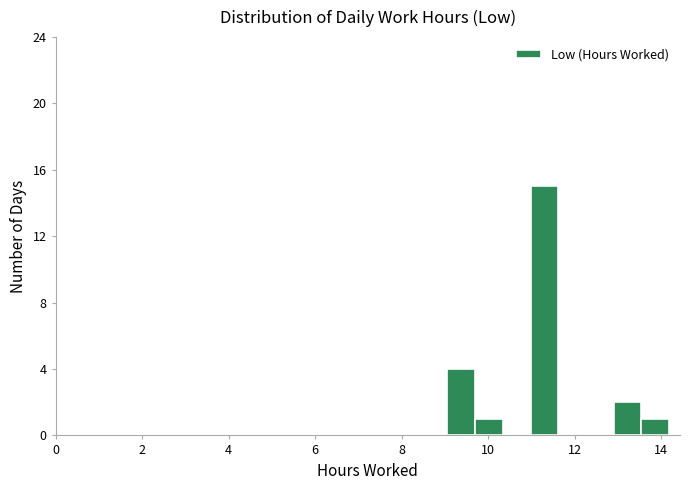

Around what value on the x-axis is the tallest bar? Give the approximate position of its centre, as read against the axis.

11.4